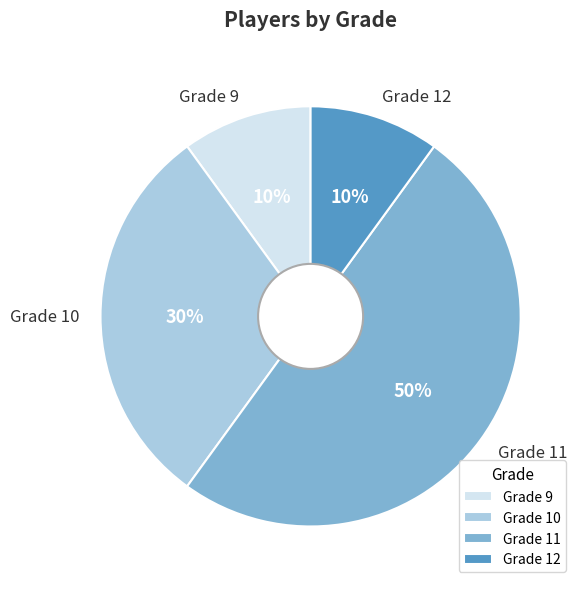

Does Grade 10 account for over 50% of the chart?

No